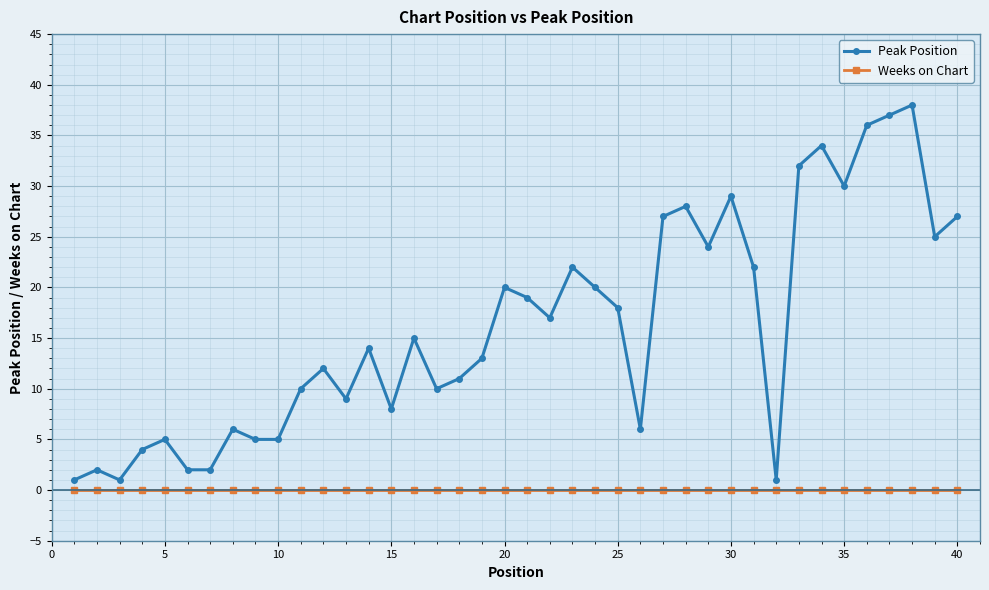

Count the number of categories in the chart.

40